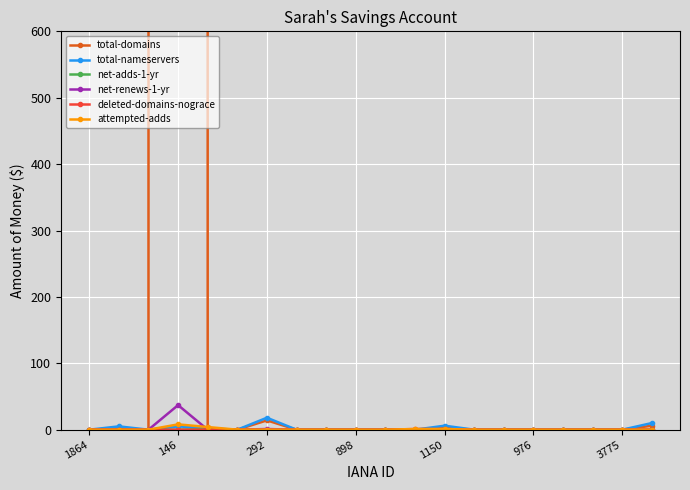

Reading right to left, what are all the values shown in this chart?

total-domains: 6	0	0	0	0	0	0	3	0	0	0	0	0	14	0	1	499190	0	2	0
total-nameservers: 10	0	0	0	0	0	0	6	0	0	0	0	0	18	0	2	5	0	5	0
net-adds-1-yr: 0	0	0	0	0	0	0	0	0	0	0	0	0	0	0	1	0	0	0	0
net-renews-1-yr: 0	0	0	0	0	0	0	0	0	0	0	0	0	1	0	0	37	0	0	0
deleted-domains-nograce: 0	0	0	0	0	0	0	1	1	0	0	0	0	0	0	0	0	0	0	0
attempted-adds: 0	0	0	0	0	0	0	1	1	0	0	0	0	0	0	4	8	0	0	0